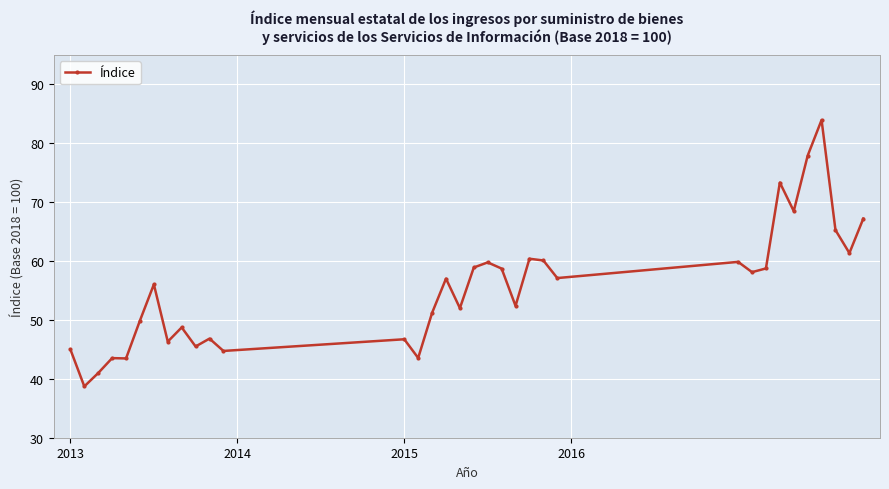

What is the value of the 20th point from the left?

58.7